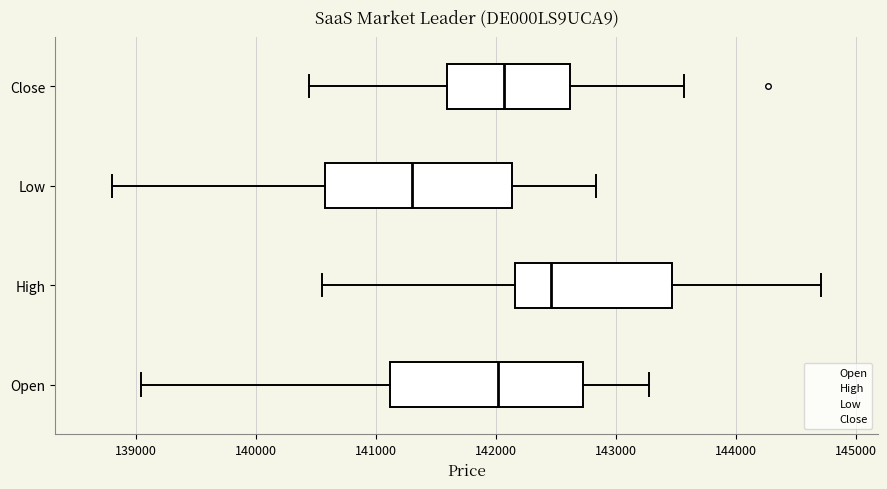

Which box's median line is the furthest to the left?

Low